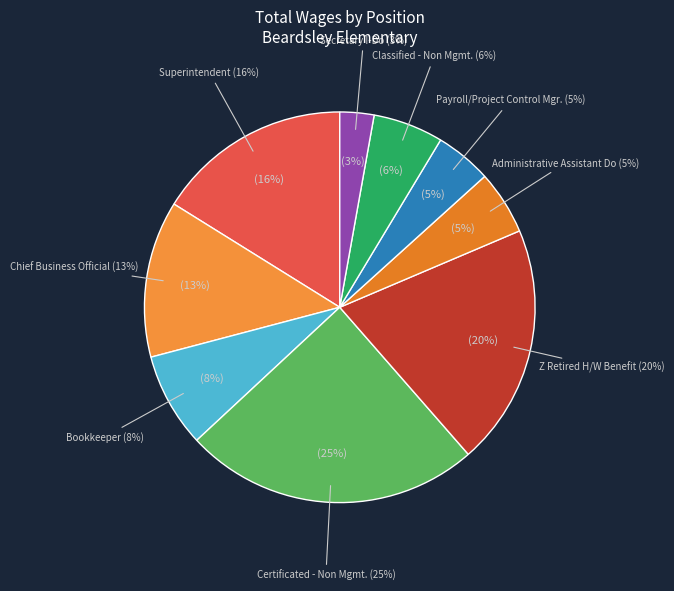

What percentage is NOT represented by Chief Business Official?

87.0%